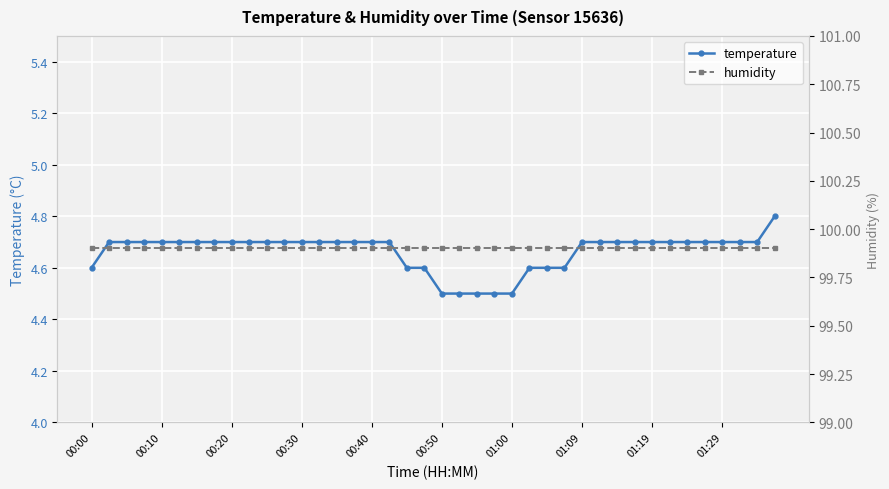

Is the value of humidity at 33 greater than the value of temperature at 00:30?

Yes